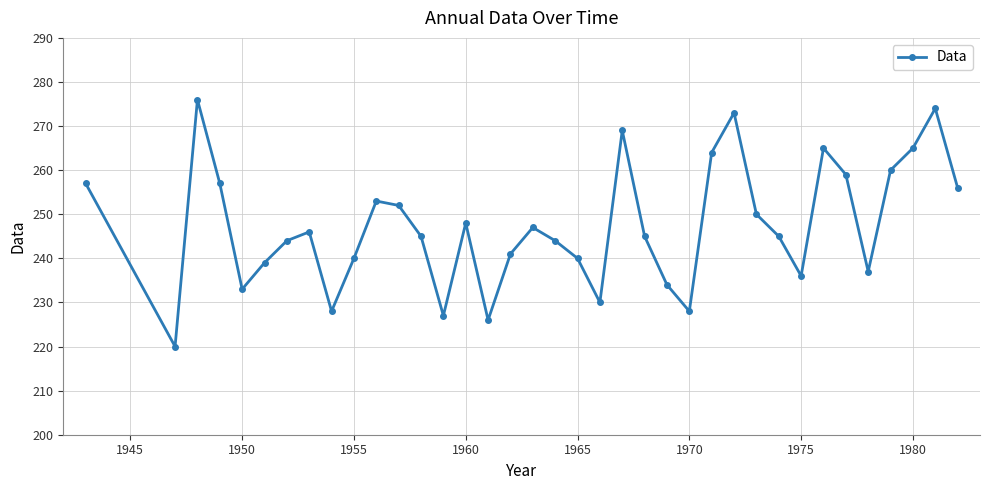

What is the greatest value displayed?

276